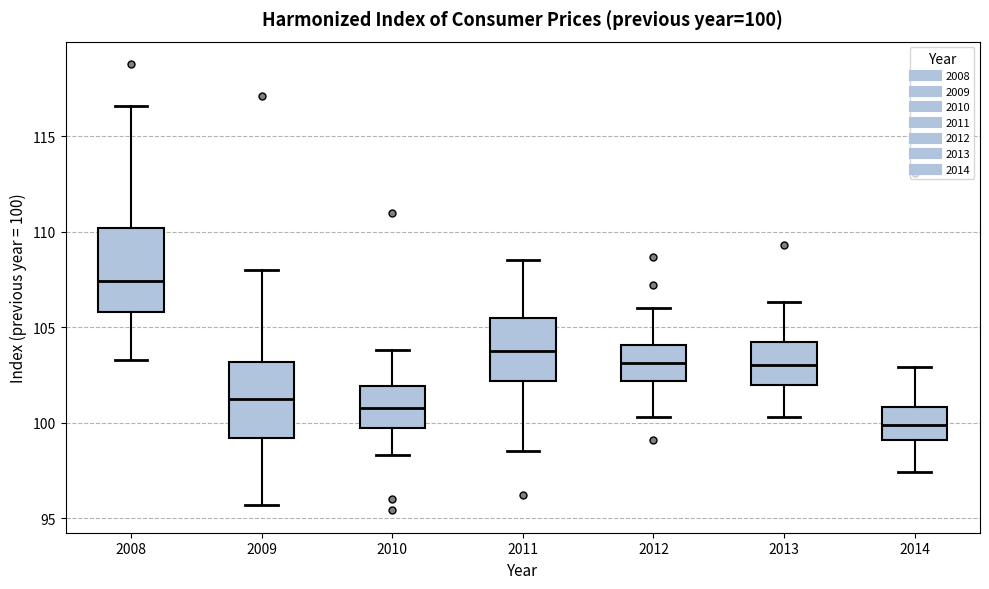

Which box has the highest median line?

2008